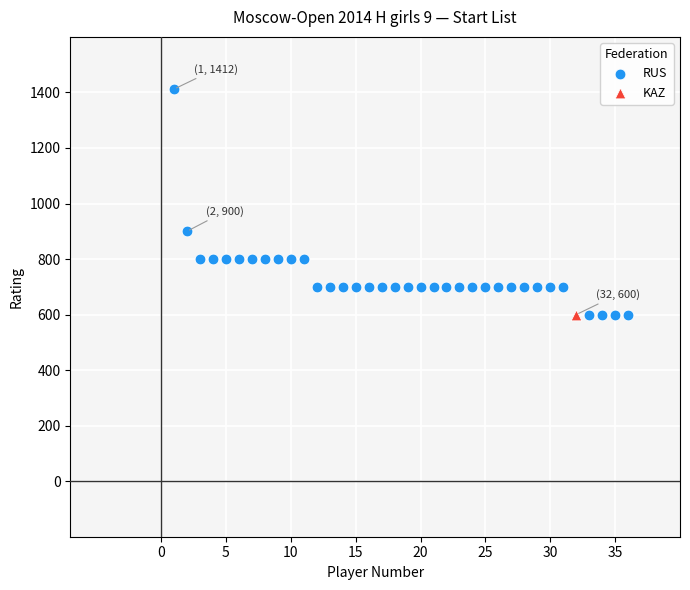

What are all the series names shown in the legend?

RUS, KAZ